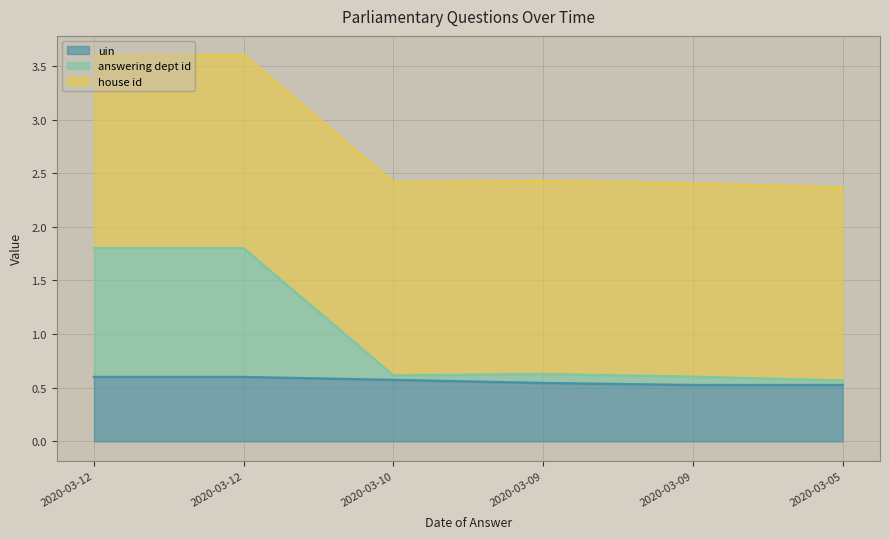

What are all the series names shown in the legend?

uin, answering dept id, house id